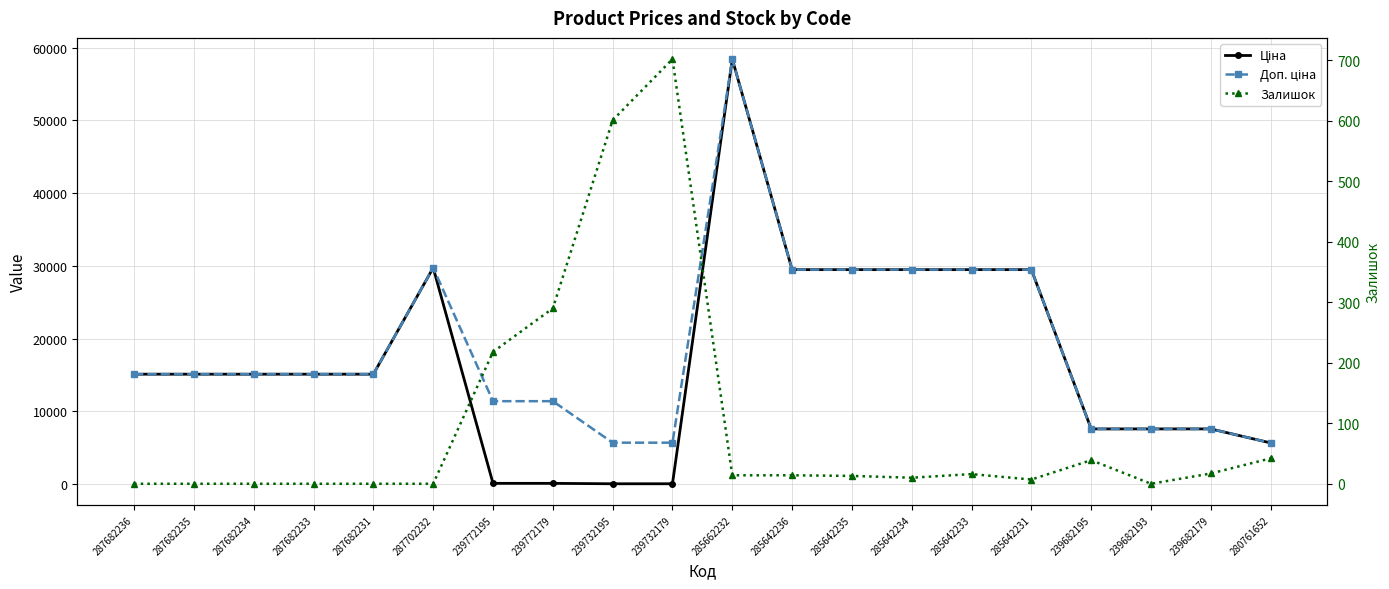

How many lines are shown in the chart?

3